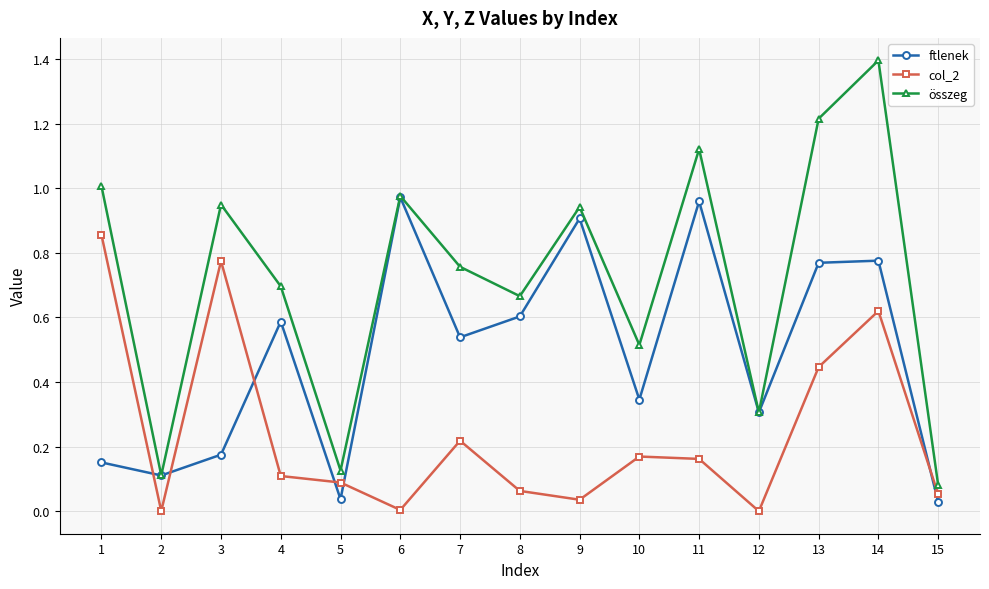

What is the maximum value shown in the chart?

1.4